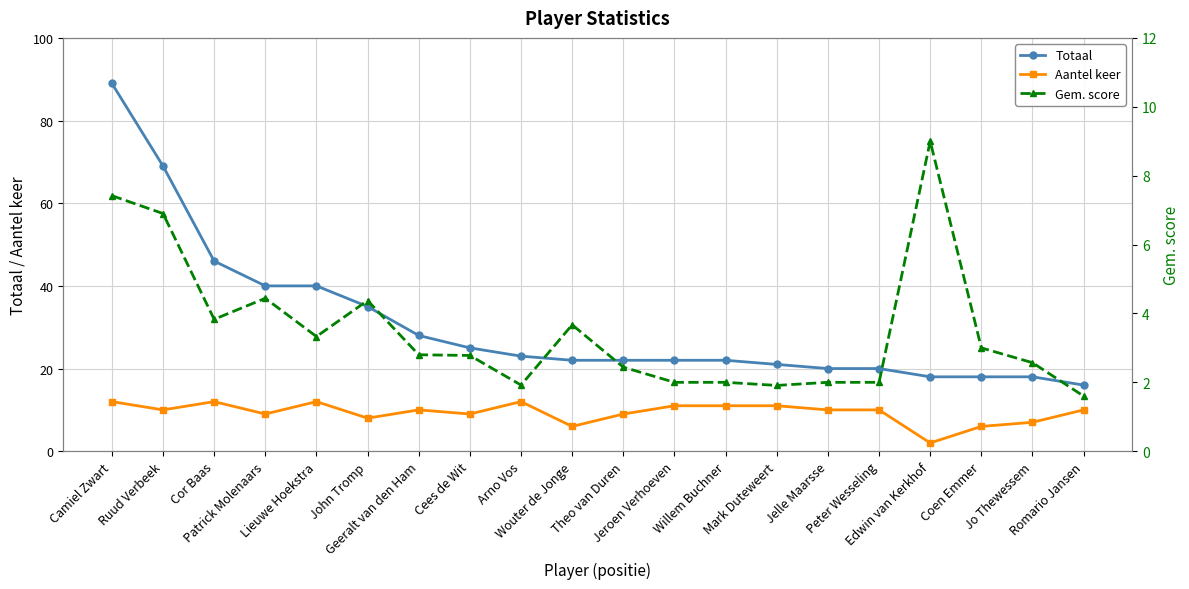

Read the Gem. score value at Cor Baas.

3.8